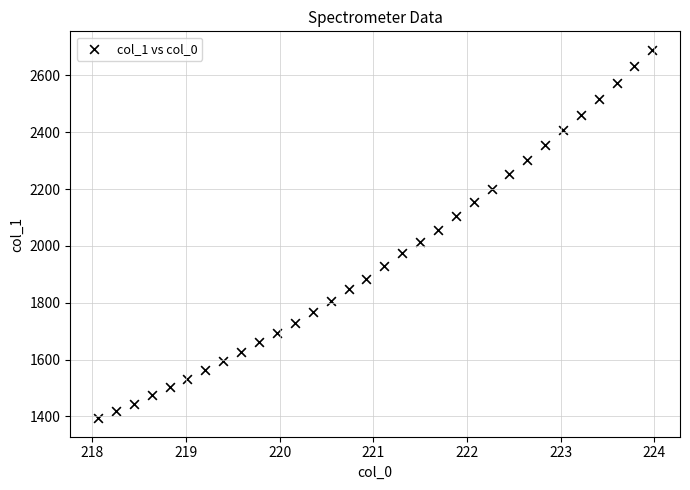

How many points are shown in the scatter plot?

32